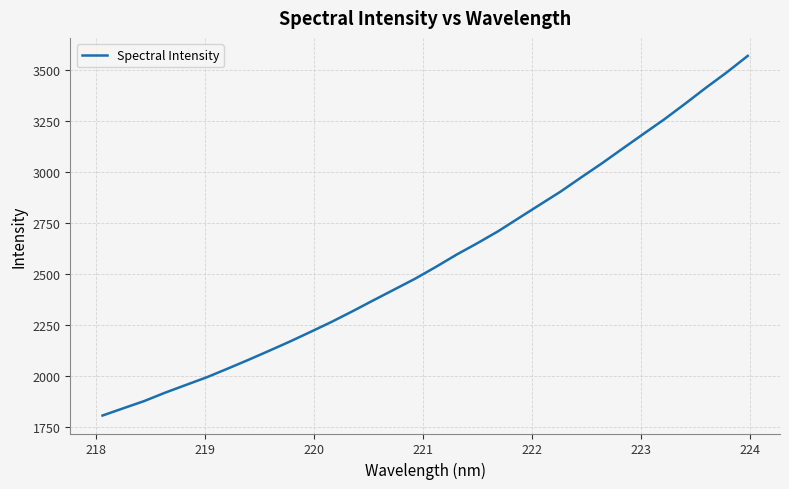

What is the greatest value displayed?

3567.1